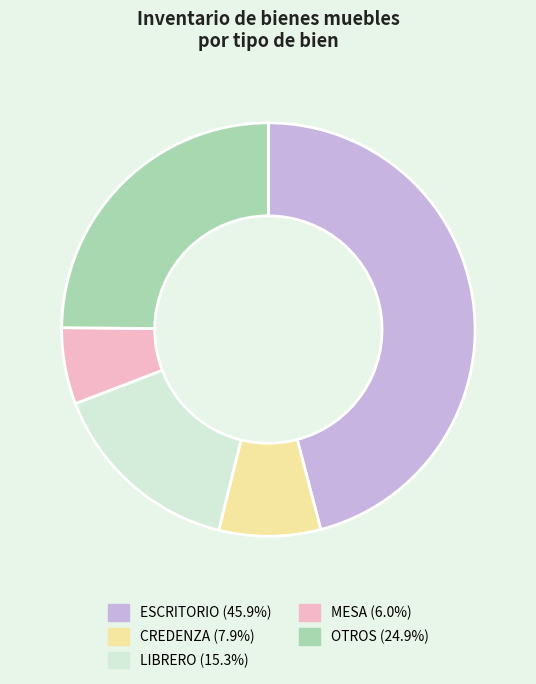

Does any single category account for the majority?

No